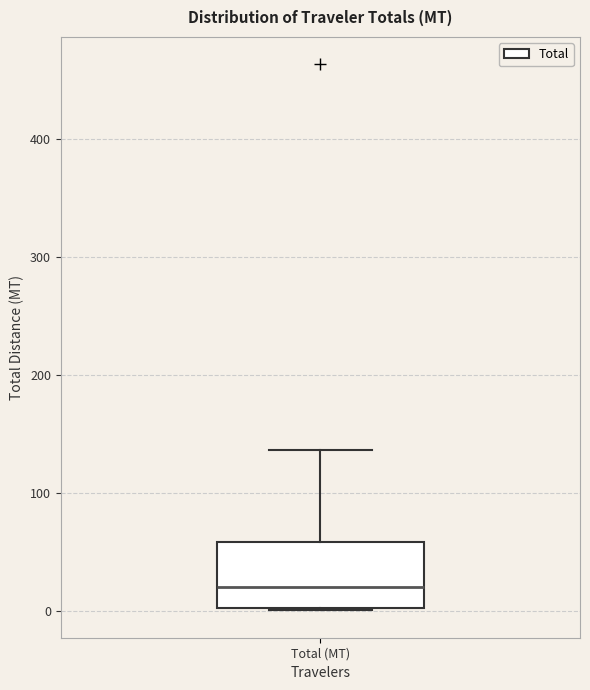

Read this box plot against the y-axis: the position of the median line, the range covered by the box, and the ends of both whiskers. The values are not printed on the chart, so give them approximately, as read against the axis.

median 20, box 0 to 60, whiskers 0 to 140